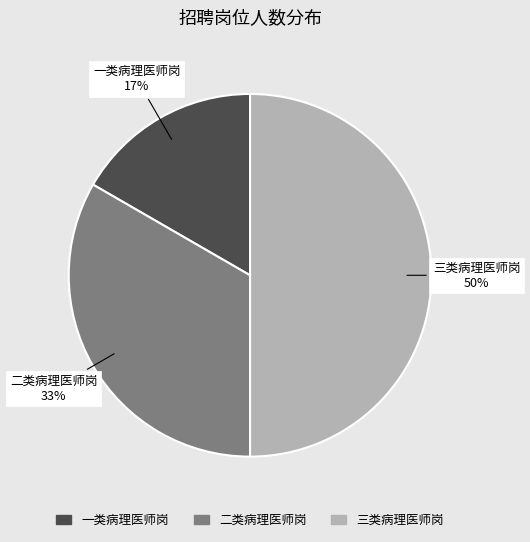

To the nearest percent, what percentage of the pie is 三类病理医师岗?

50%